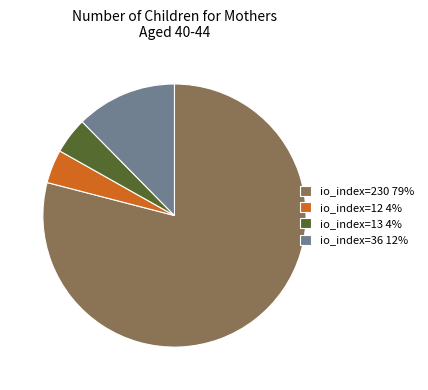

Which slice represents more than half of the pie?

io_index=230